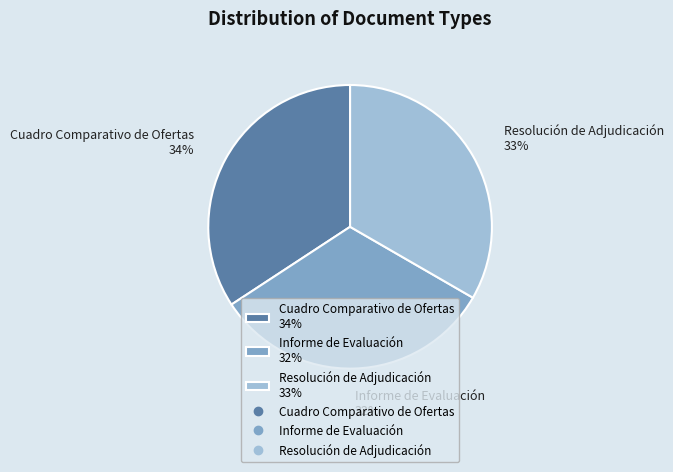

To the nearest percent, what is the combined percentage of Cuadro Comparativo de Ofertas and Resolución de Adjudicación?

68%